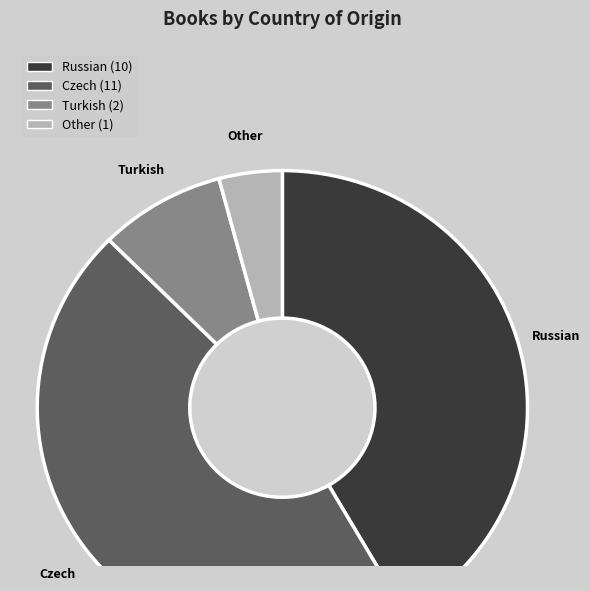

Which has a higher value, Other or Czech?

Czech